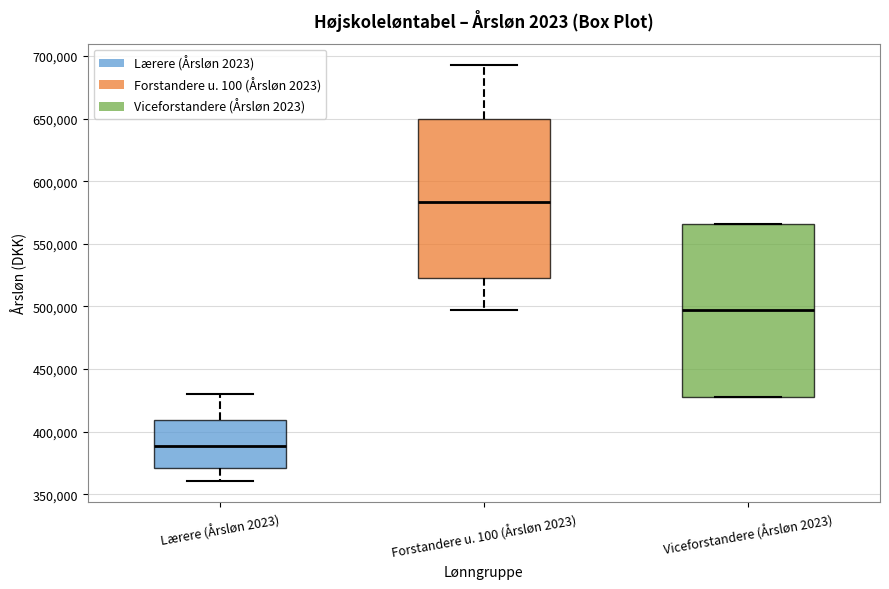

Reading left to right, read every box against the y-axis: the position of its median line, the range the box covers, and the ends of its whiskers. The values are not printed on the chart, so give them approximately, as read against the axis.

Lærere (Årsløn 2023): median 390000, box 370000 to 410000, whiskers 360000 to 430000
Forstandere u. 100 (Årsløn 2023): median 585000, box 525000 to 650000, whiskers 495000 to 695000
Viceforstandere (Årsløn 2023): median 495000, box 425000 to 565000, whiskers 425000 to 565000